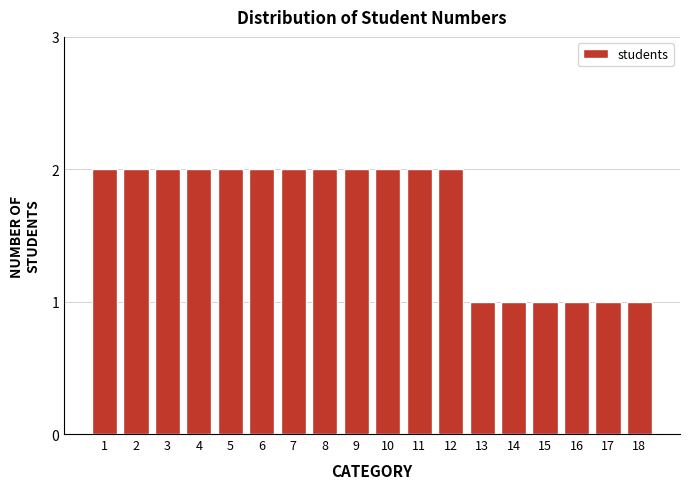

Reading left to right, what are all the values shown in this chart?

2	2	2	2	2	2	2	2	2	2	2	2	1	1	1	1	1	1